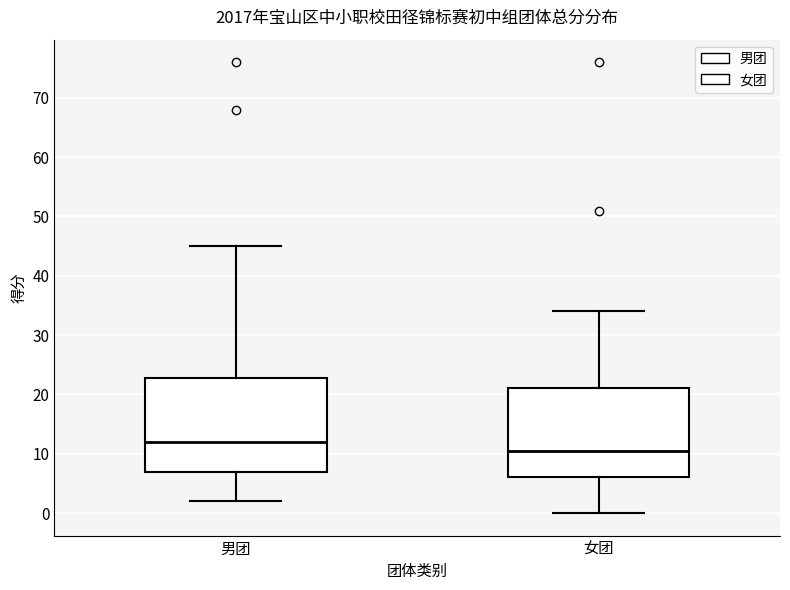

Which box's median line is the highest?

男团